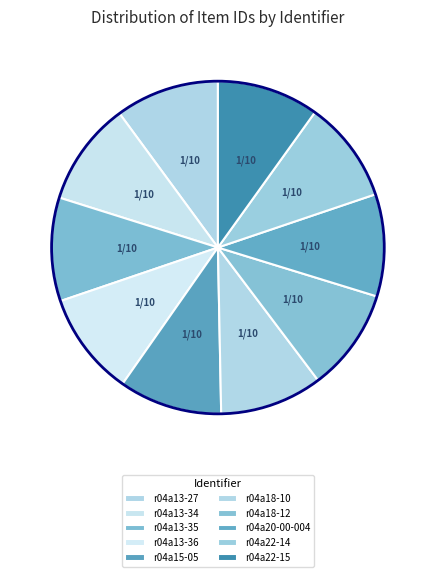

How many segments does this pie chart have?

10